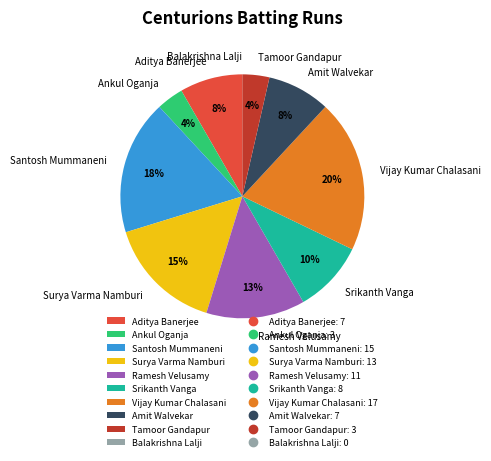

Is Tamoor Gandapur the majority of the pie?

No